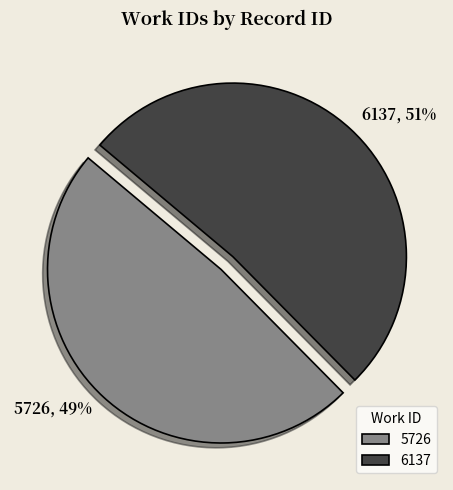

Rank the categories by value from highest to lowest.

6137, 5726